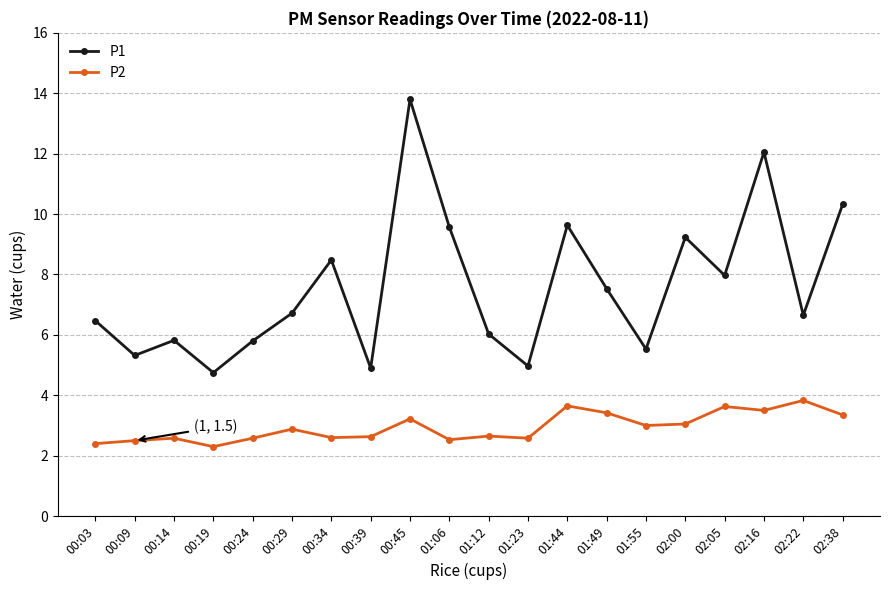

True or false: P2 has more than 1 points higher than both neighbors.

True